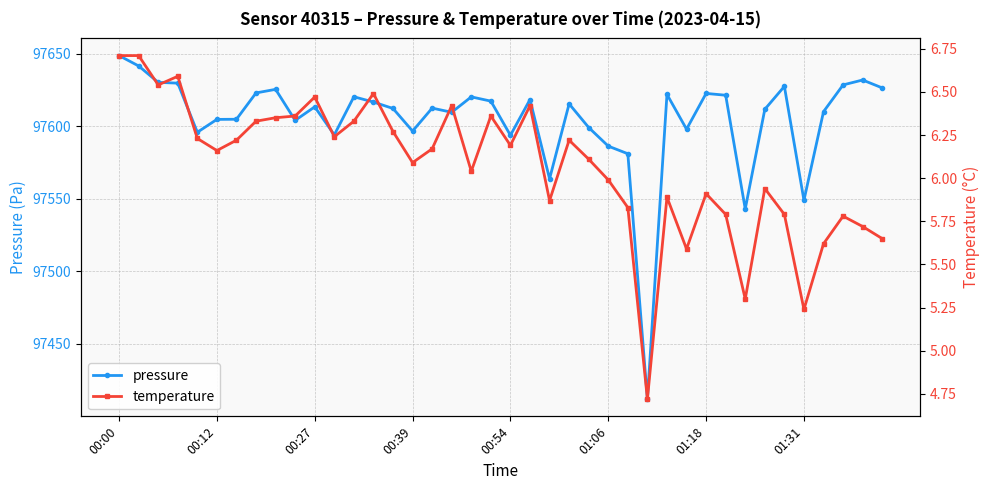

At which category is the sum across all series the highest?

00:00